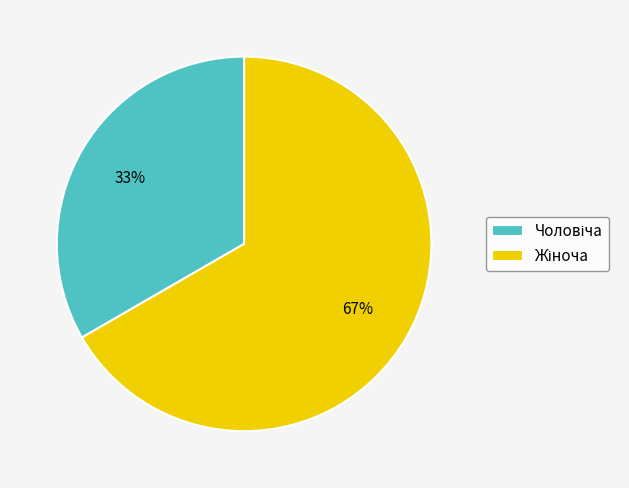

To the nearest percent, what is the average slice percentage?

50%